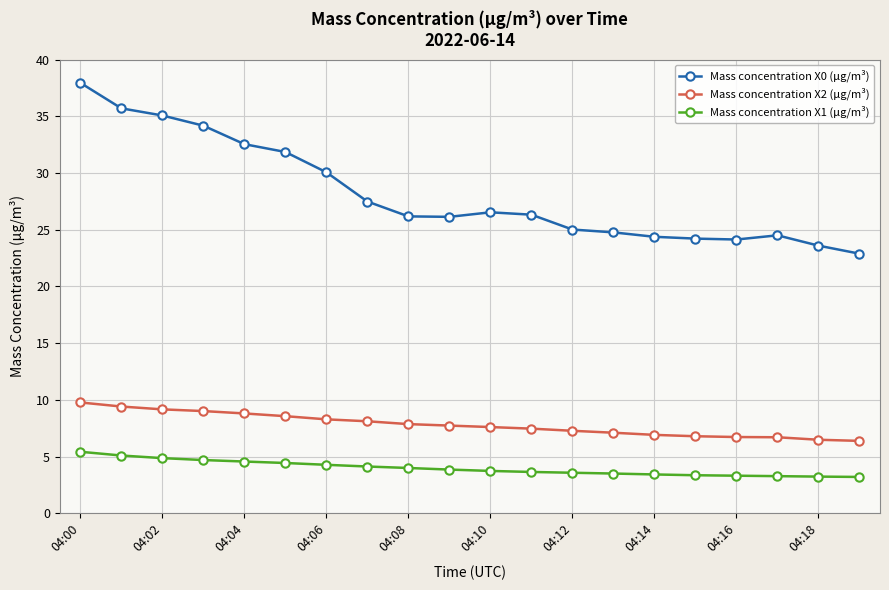

List the series in order of their overall mean, lowest first.

Mass concentration X1 (μg/m³), Mass concentration X2 (μg/m³), Mass concentration X0 (μg/m³)